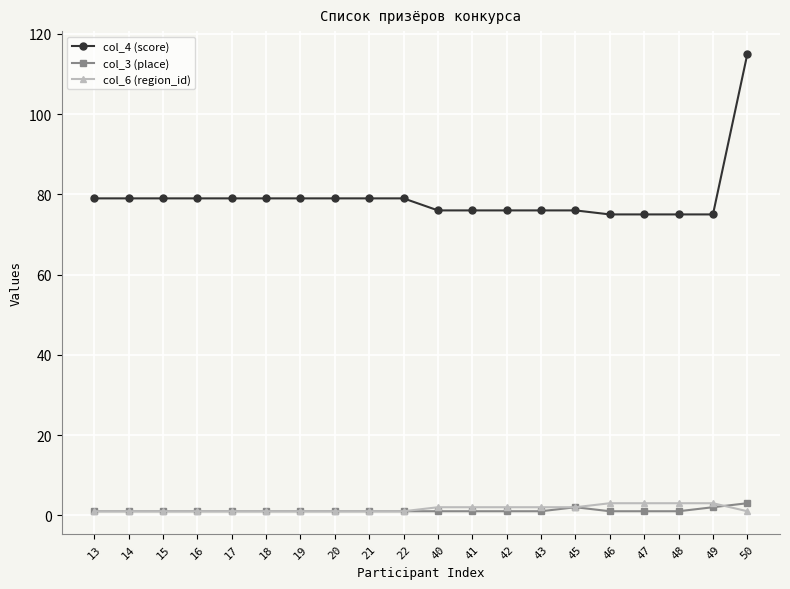

What is the greatest value displayed?

115